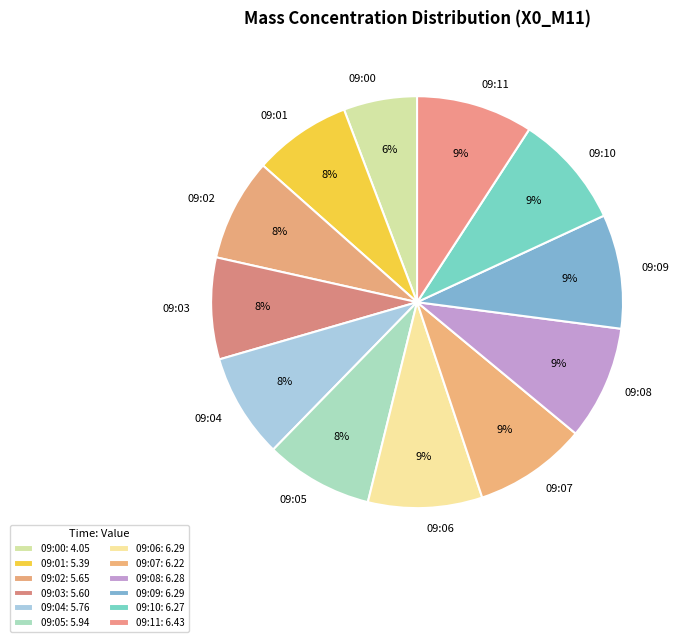

Is there a majority slice in this chart?

No